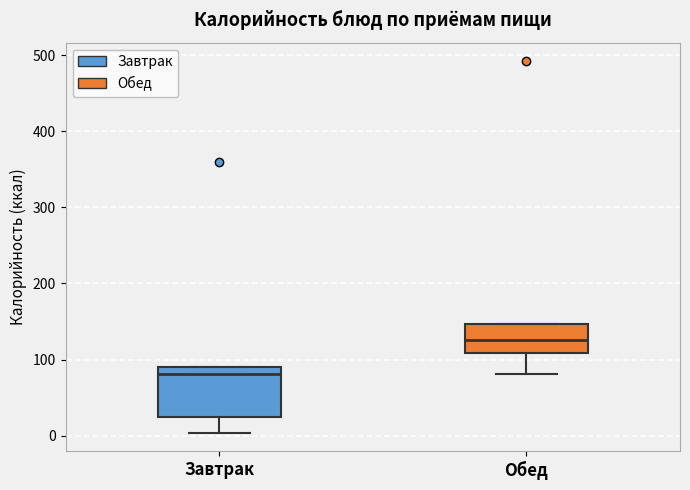

Comparing the boxes themselves (not the whiskers), which one is the tallest?

Завтрак